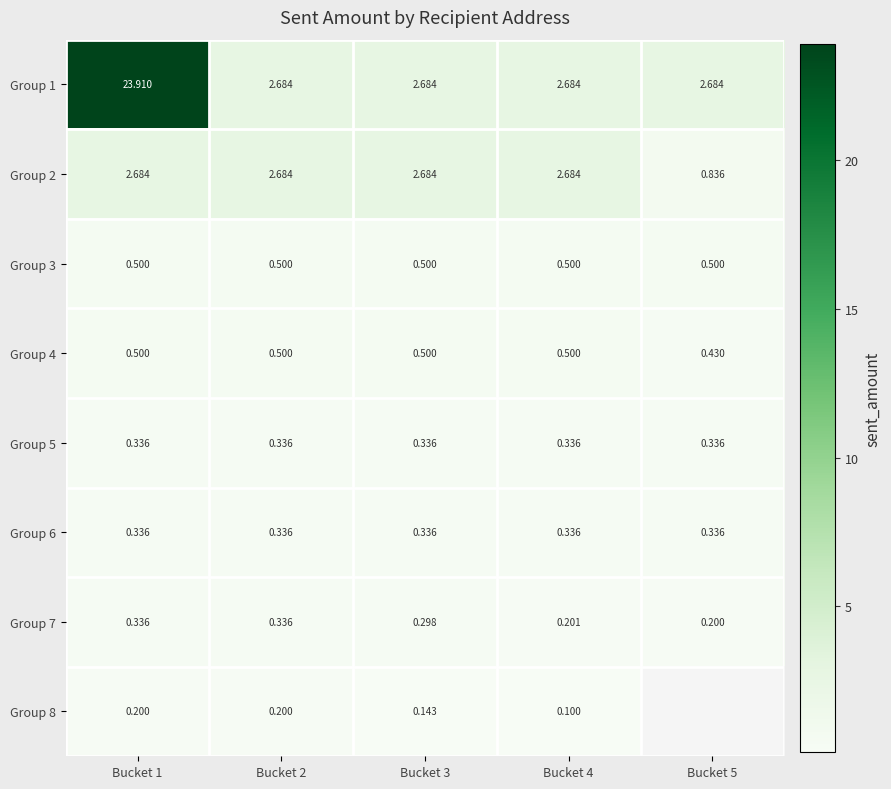

Where is Group 7 nearest to the value 0?

Bucket 5